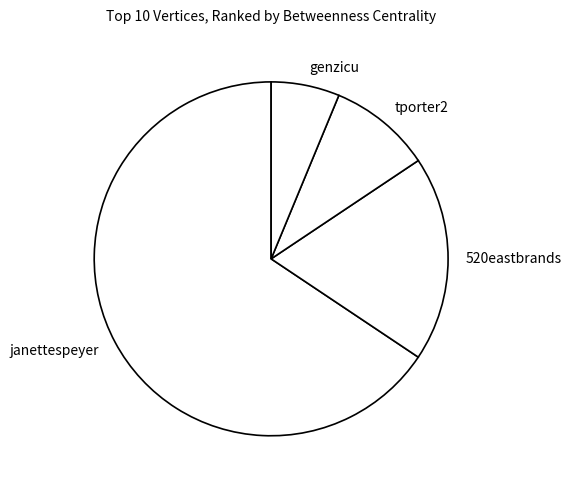

Do genzicu and janettespeyer together represent more than half of the pie?

Yes